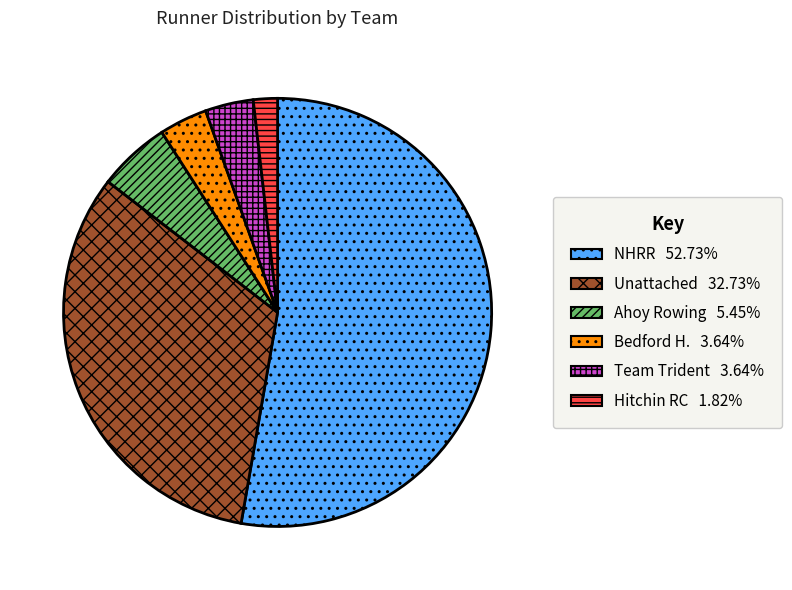

How many slices are in this pie chart?

6